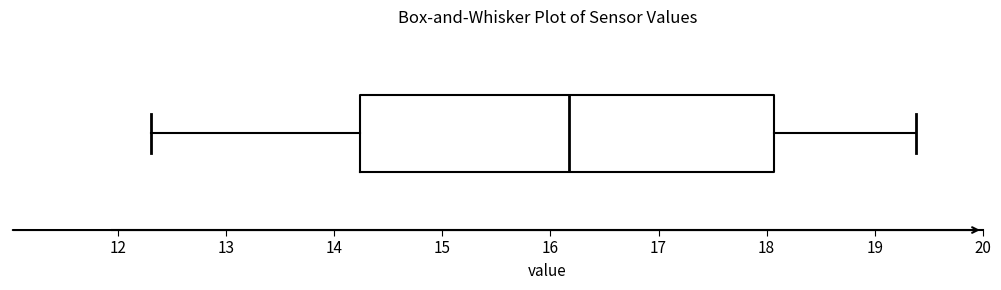

Read this box plot against the x-axis: the position of the median line, the range covered by the box, and the ends of both whiskers. The values are not printed on the chart, so give them approximately, as read against the axis.

median 16.2, box 14.2 to 18.1, whiskers 12.3 to 19.4